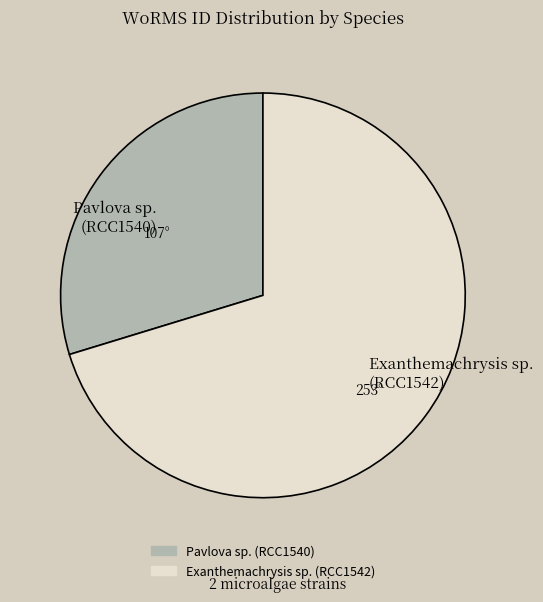

Rank the categories by value from lowest to highest.

Pavlova sp. (RCC1540), Exanthemachrysis sp. (RCC1542)